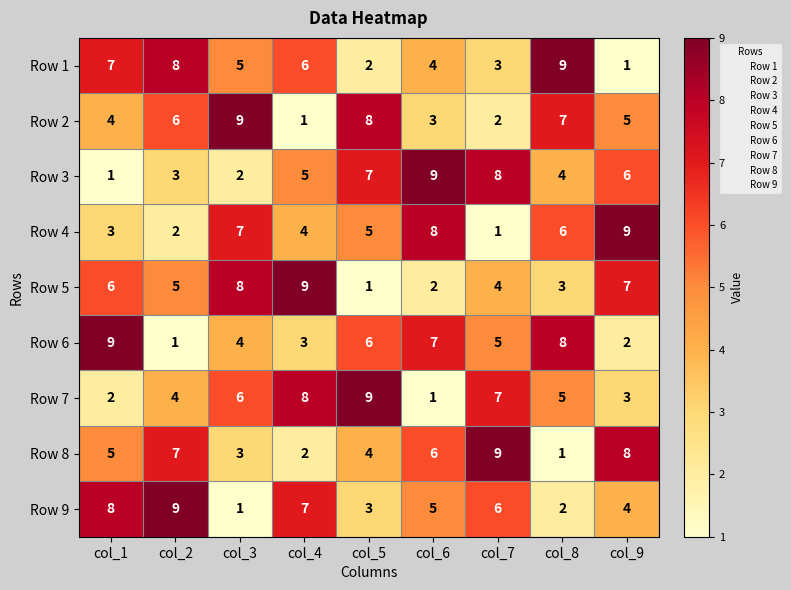

Between col_1 and col_7, which series saw the biggest shift?

Row 3